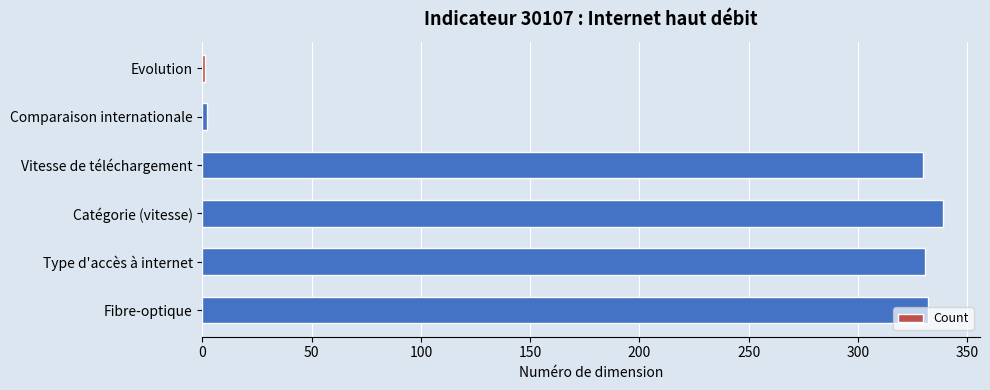

What is the sum of the values at Type d'accès à internet and Vitesse de téléchargement?

661